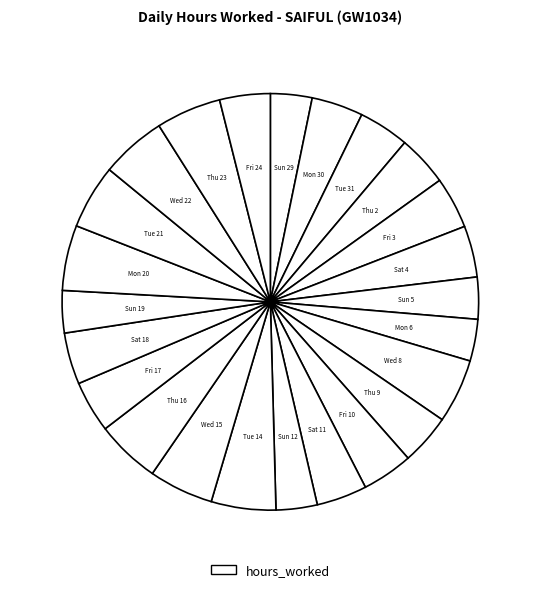

To the nearest percent, what is the difference between the largest and smallest slice percentages?

2%